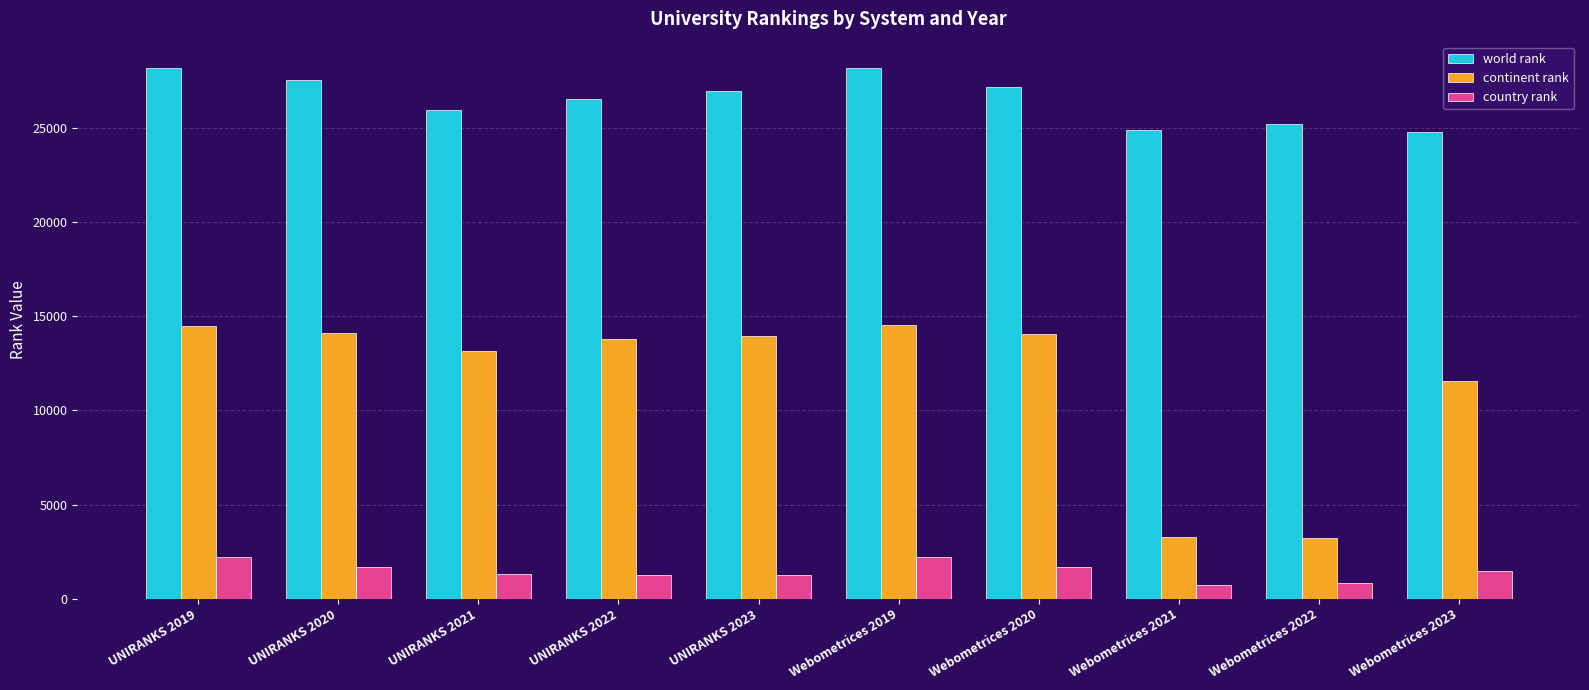

How many data points does each series have?

10